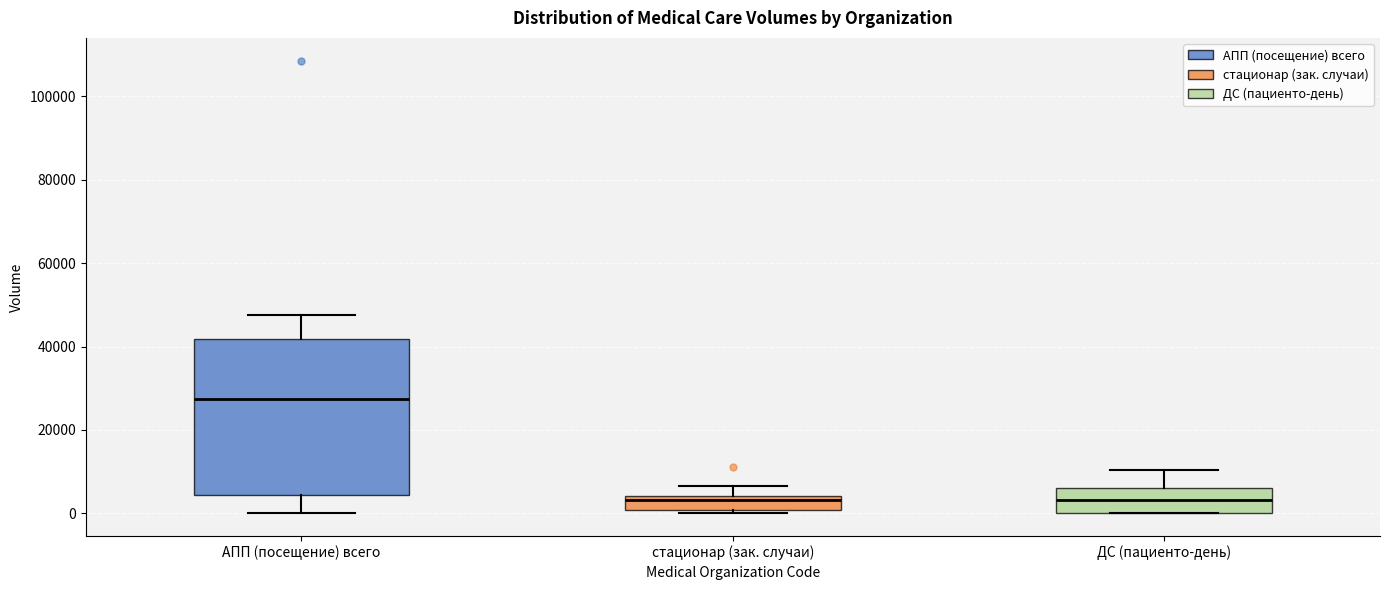

Reading left to right, transcribe this box plot: for each box, give where its median line is, the range the box spans, and where its two whiskers end, as read against the y-axis. The values are not printed on the chart, so give them approximately, as read against the axis.

АПП (посещение) всего: median 28000, box 4000 to 42000, whiskers 0 to 48000
стационар (зак. случаи): median 4000 (just below the box's upper edge), box 0 to 4000, whiskers 0 (just below the box's lower edge) to 6000
ДС (пациенто-день): median 4000, box 0 to 6000, whiskers 0 to 10000